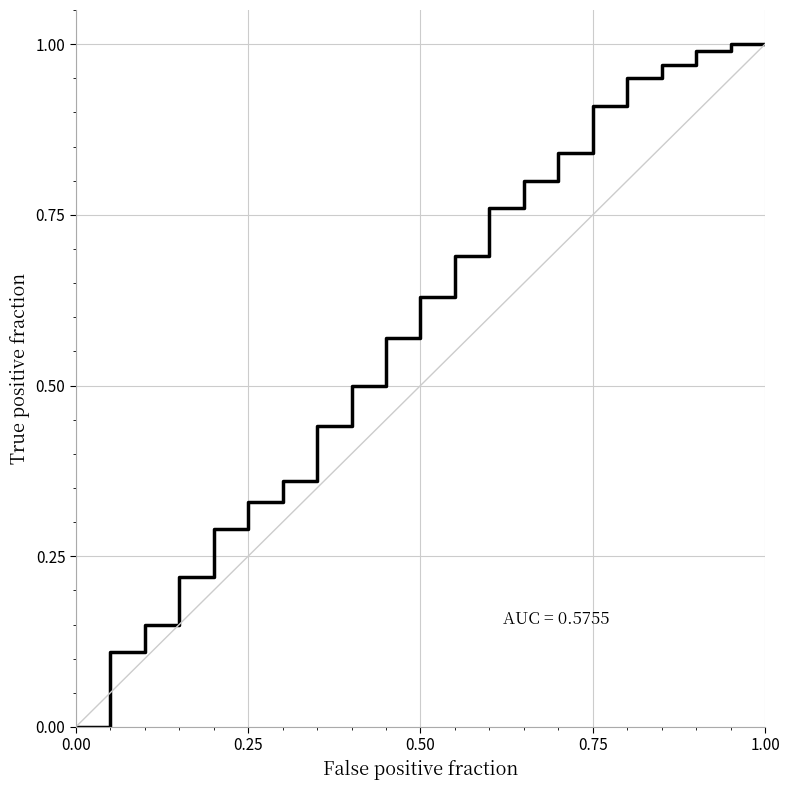

The chart shows a value of -0.6 at 0.00. True or false?

False